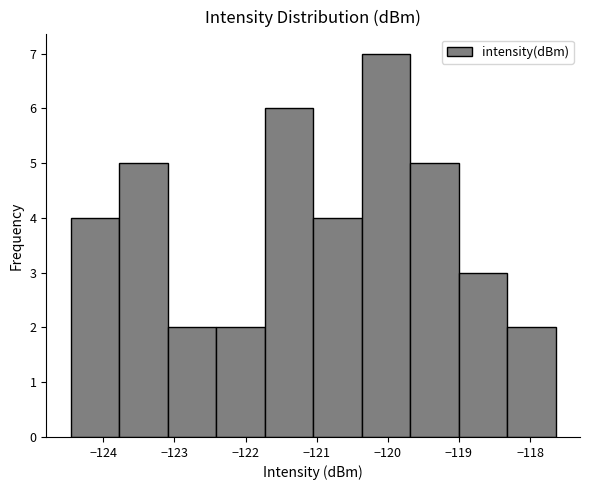

Reading left to right, list every bar in this chart as the range it spans on the x-axis followed by its height. Neither the bar edges nor the heights are printed on the chart, so give them approximately, as read against the axes.

-124.5 to -123.8: 4
-123.8 to -123.1: 5
-123.1 to -122.4: 2
-122.4 to -121.7: 2
-121.7 to -121.0: 6
-121.0 to -120.4: 4
-120.4 to -119.7: 7
-119.7 to -119.0: 5
-119.0 to -118.3: 3
-118.3 to -117.6: 2